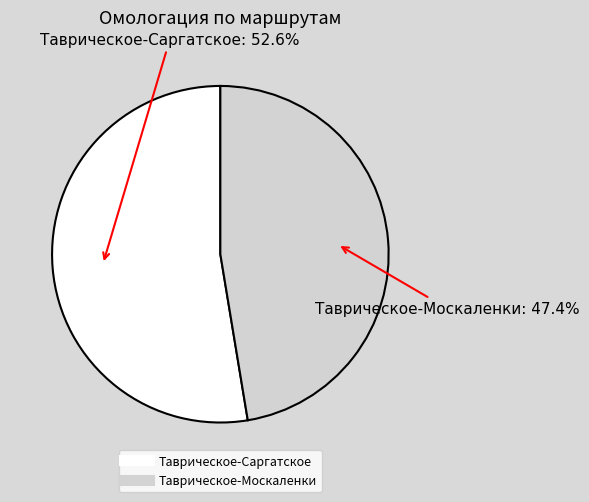

How many segments does this pie chart have?

2